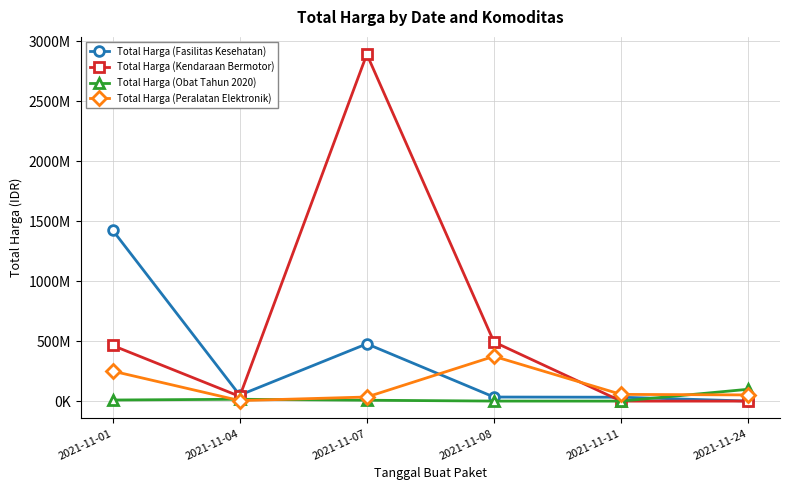

What are all the series names shown in the legend?

Total Harga (Fasilitas Kesehatan), Total Harga (Kendaraan Bermotor), Total Harga (Obat Tahun 2020), Total Harga (Peralatan Elektronik)